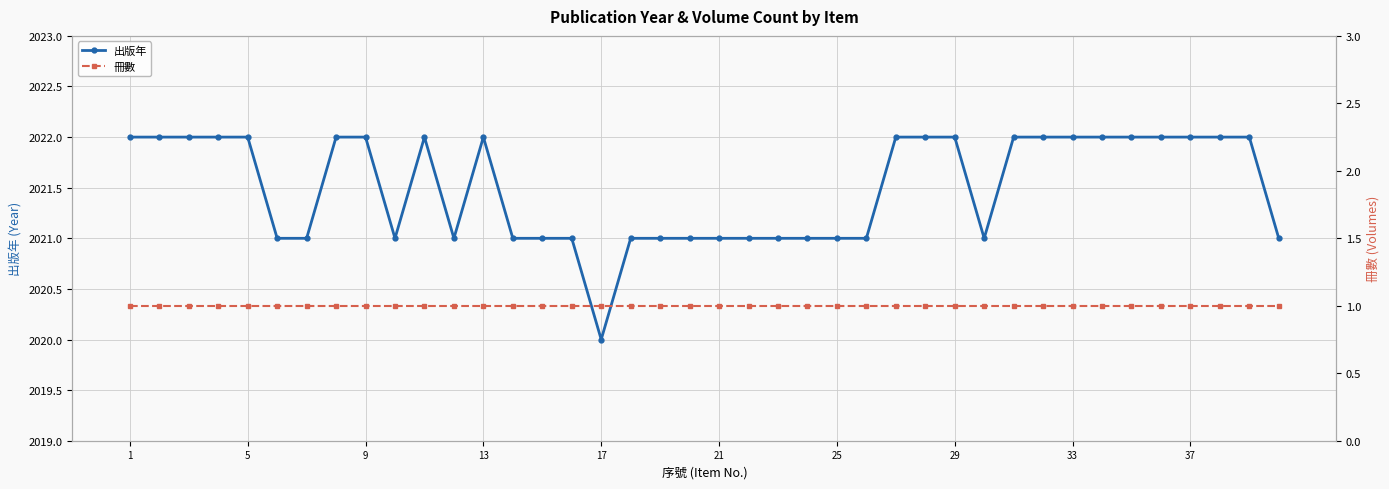

At how many categories does at least one series exceed 1535?

40